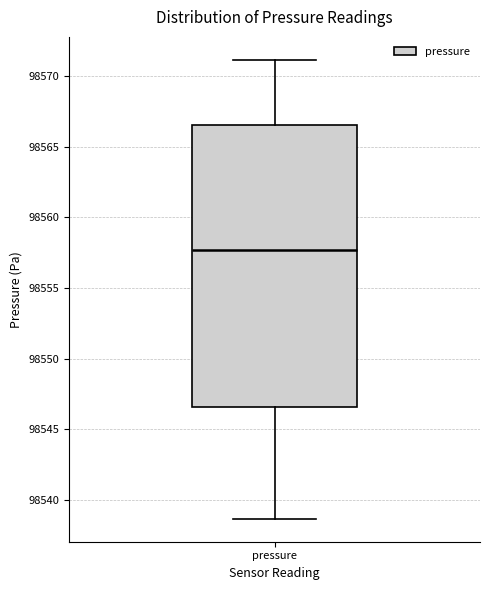

Where does the lower whisker of the box for pressure end on the y-axis? The values are not printed on the chart, so give them approximately, as read against the axis.

98538.5